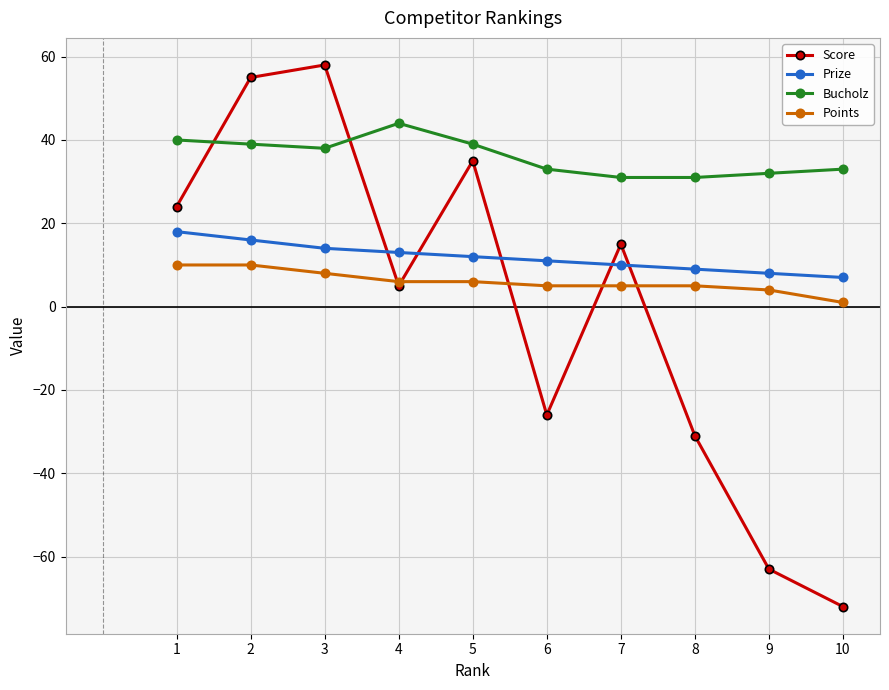

Reading left to right, extract all data points from this chart.

Score: 1=24	2=55	3=58	4=5	5=35	6=-26	7=15	8=-31	9=-63	10=-72
Prize: 1=18	2=16	3=14	4=13	5=12	6=11	7=10	8=9	9=8	10=7
Bucholz: 1=40	2=39	3=38	4=44	5=39	6=33	7=31	8=31	9=32	10=33
Points: 1=10	2=10	3=8	4=6	5=6	6=5	7=5	8=5	9=4	10=1